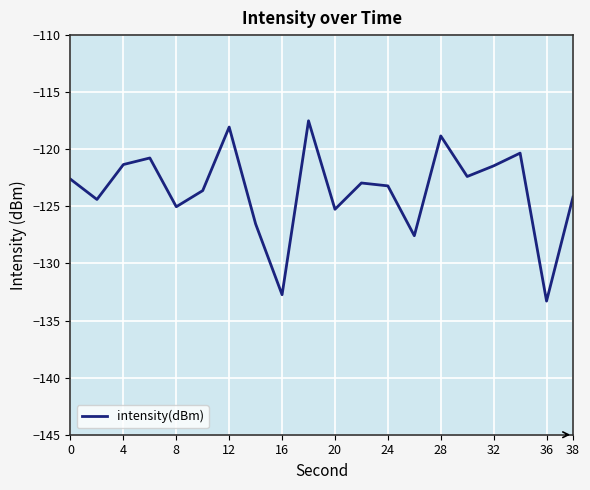

How many interior local peaks (higher than both neighbors) does the data have?

6